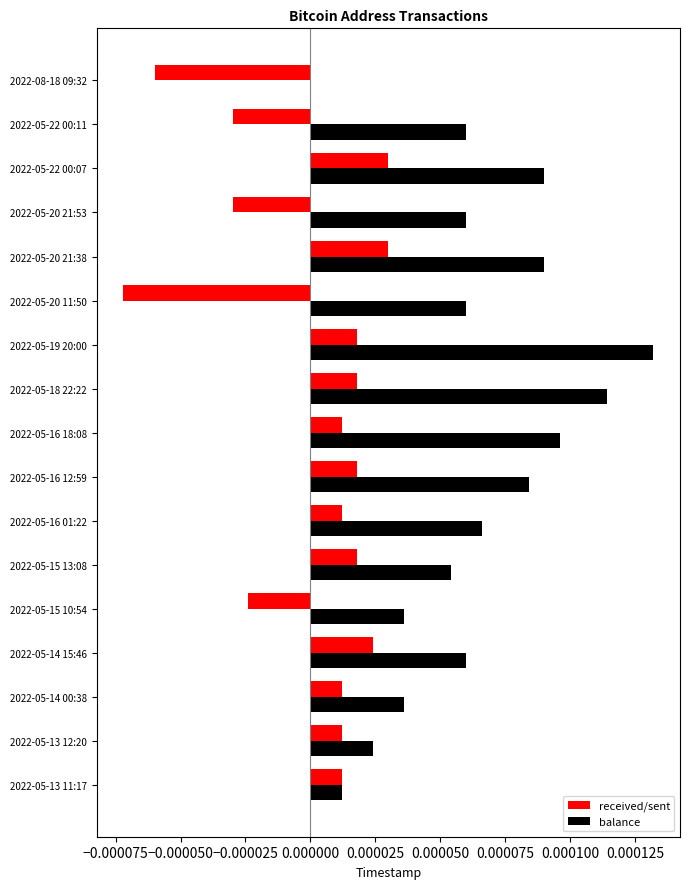

How many data points in received/sent are above 0?

12